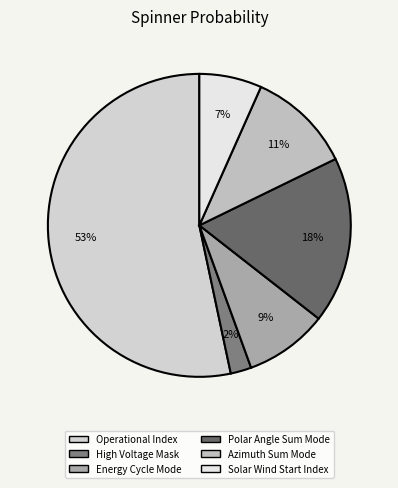

How many segments does this pie chart have?

6